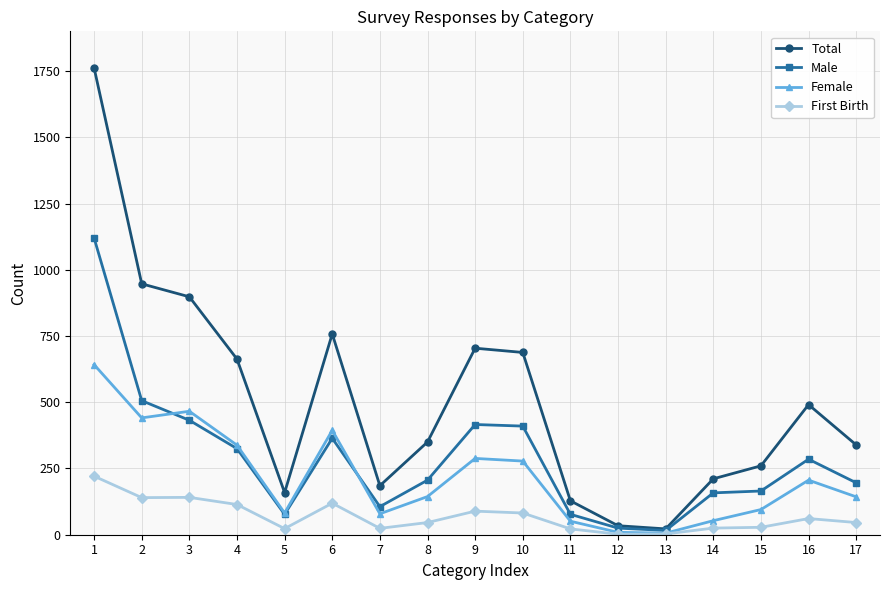

What is the difference between the second highest and minimum values in the Total series?

925